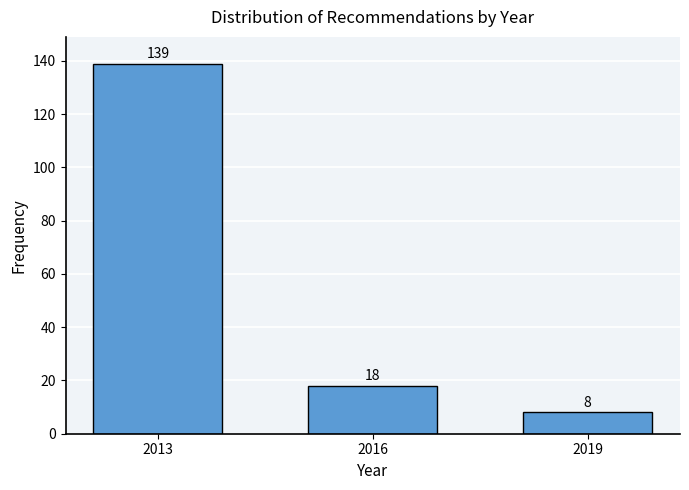

Reading right to left, what are all the values shown in this chart?

8	18	139